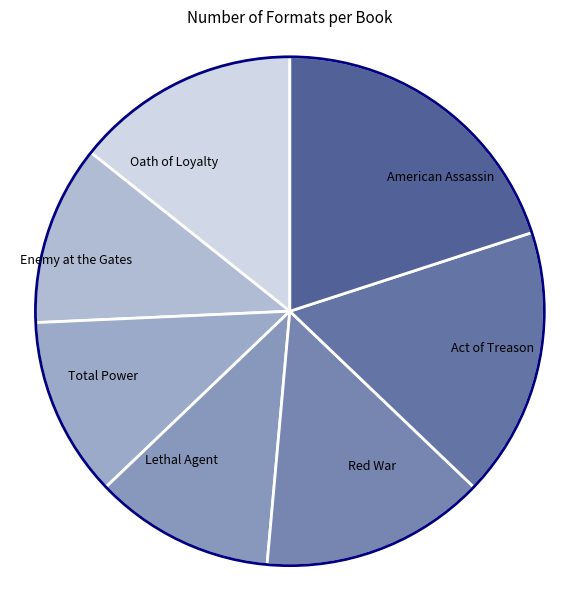

Is it true that American Assassin is 8% of the pie?

False